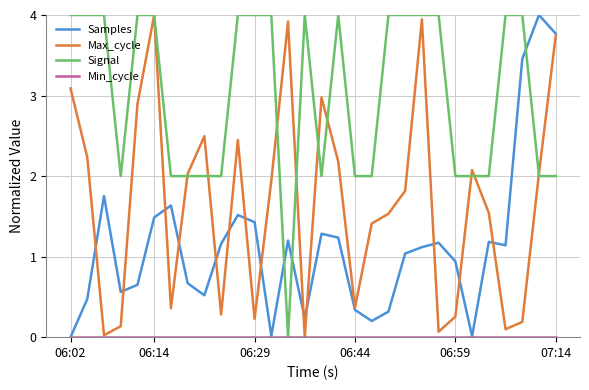

What is the highest value of the Signal series?

4.0